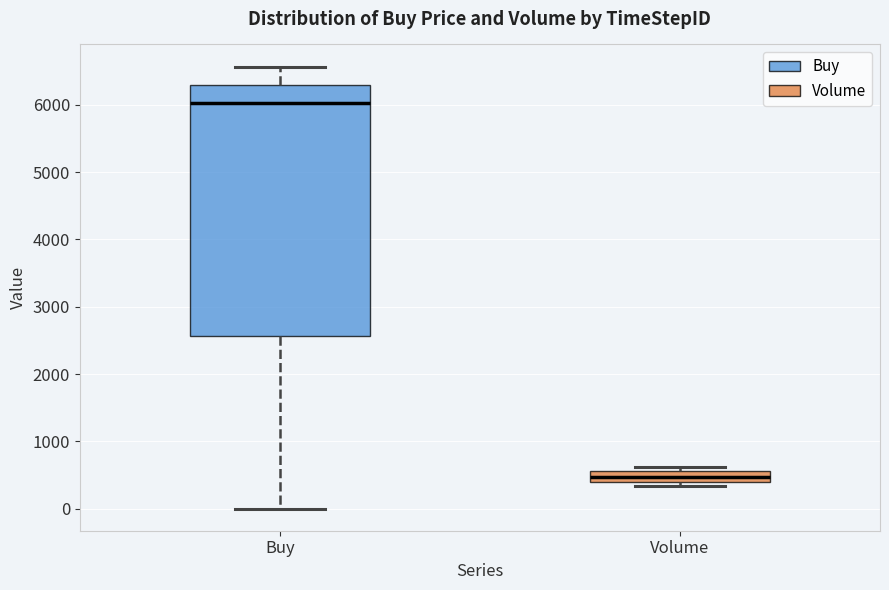

Reading left to right, transcribe this box plot: for each box, give where its median line is, the range the box spans, and where its two whiskers end, as read against the y-axis. The values are not printed on the chart, so give them approximately, as read against the axis.

Buy: median 6000, box 2600 to 6300, whiskers 0 to 6600
Volume: median 500, box 400 to 600, whiskers 300 to 600 (just above the box's upper edge)